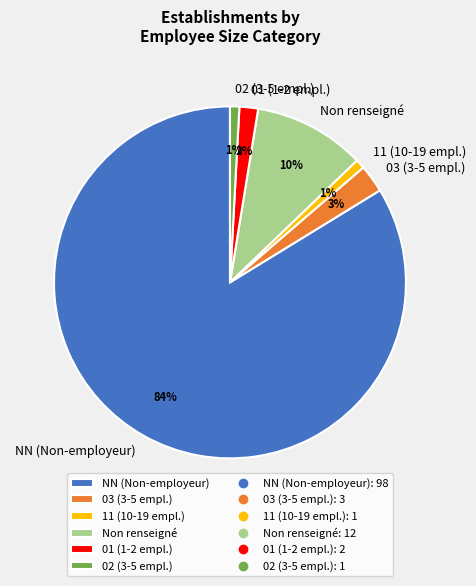

Approximately how many times larger is the value at 03 (3-5 empl.) compared to 02 (3-5 empl.)?

3.0